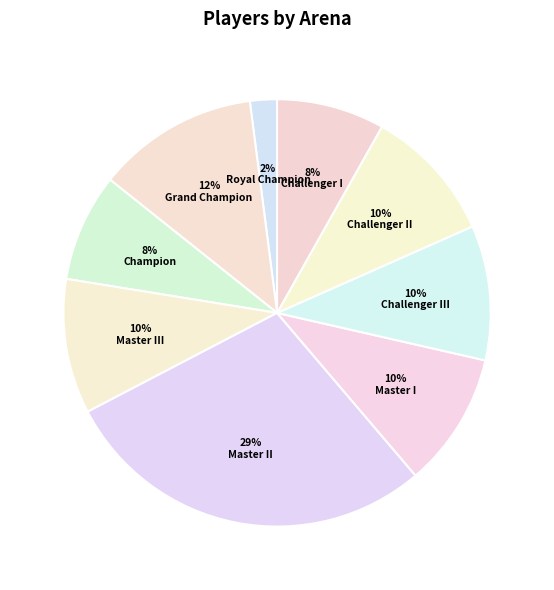

Does Master I account for over 50% of the chart?

No